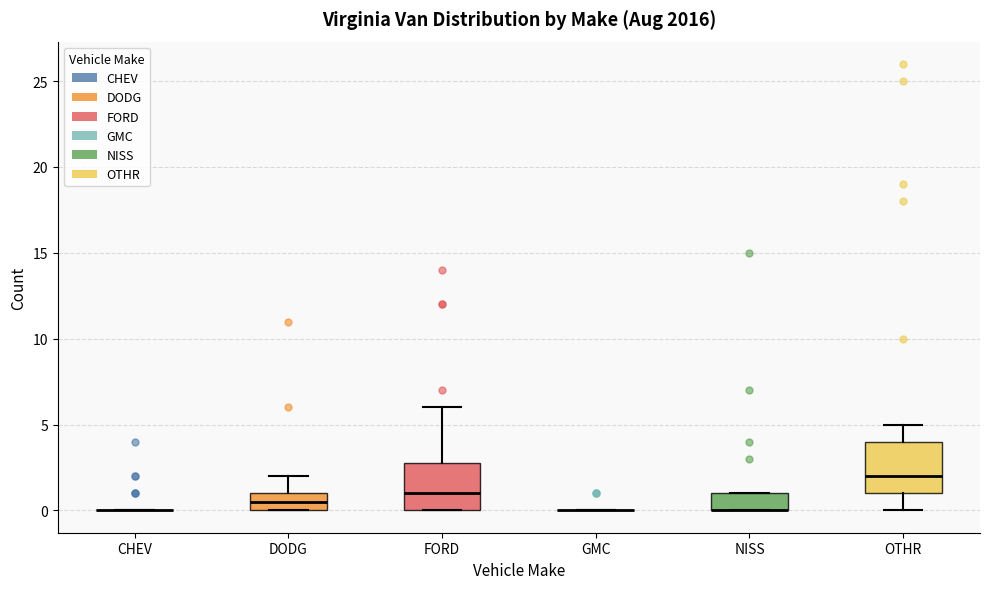

Where is the upper edge of the box for DODG on the y-axis? The values are not printed on the chart, so give them approximately, as read against the axis.

1.0